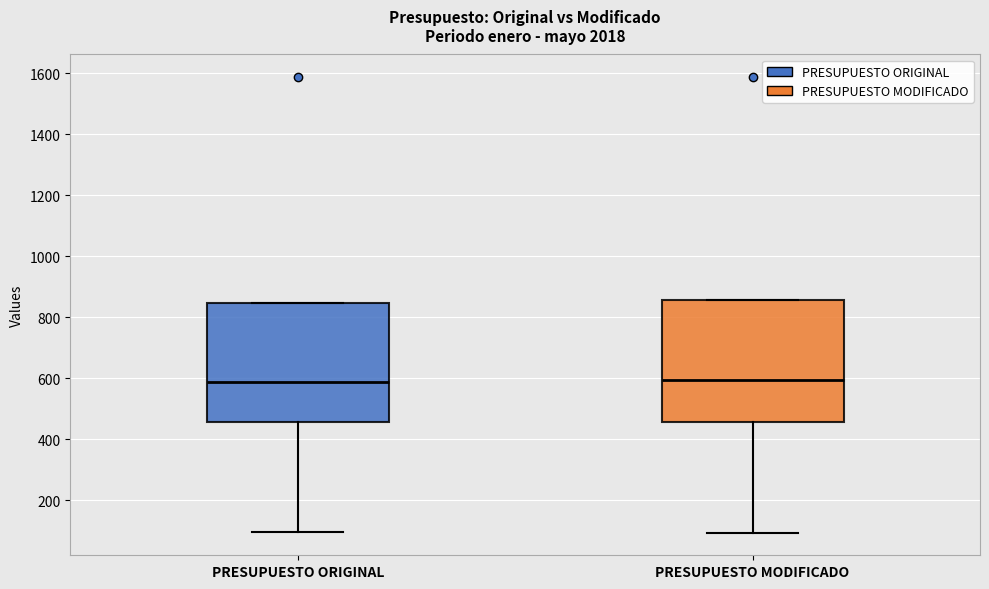

Reading left to right, transcribe this box plot: for each box, give where its median line is, the range the box spans, and where its two whiskers end, as read against the y-axis. The values are not printed on the chart, so give them approximately, as read against the axis.

PRESUPUESTO ORIGINAL: median 580, box 460 to 840, whiskers 100 to 840
PRESUPUESTO MODIFICADO: median 600, box 460 to 860, whiskers 100 to 860